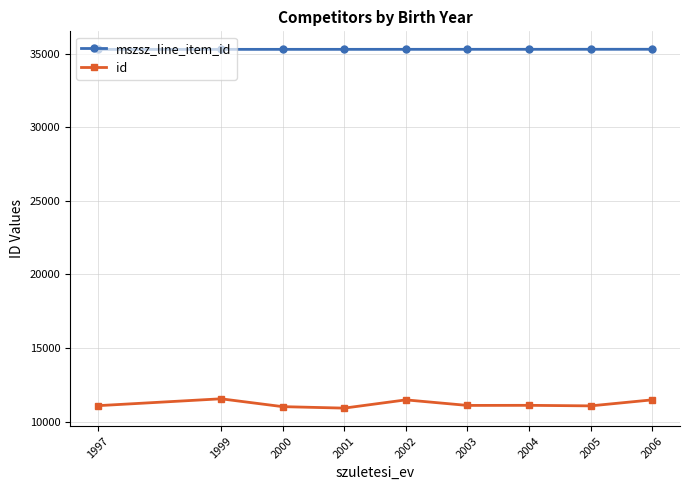

True or false: id and mszsz_line_item_id cross at least once.

False